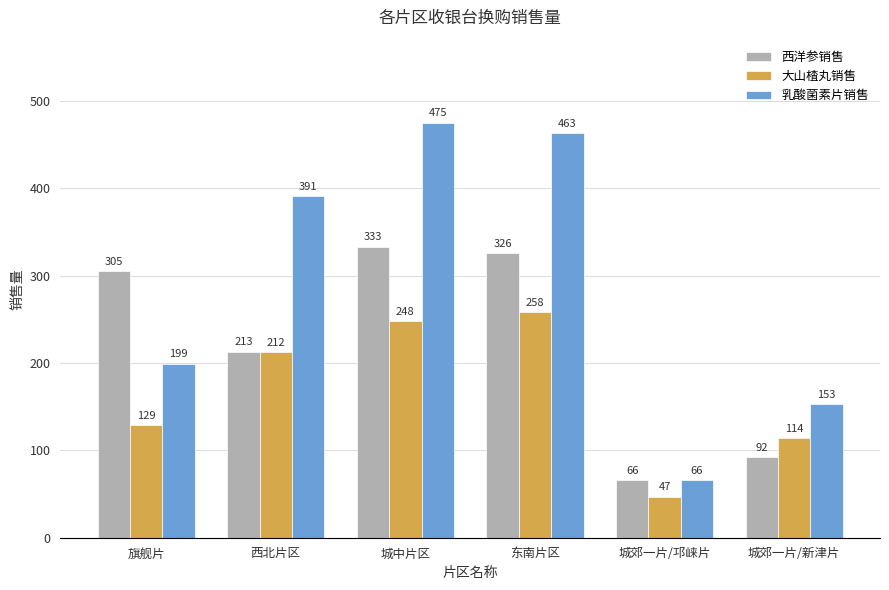

What is the label of the 6th bar from the left?

城郊一片/新津片